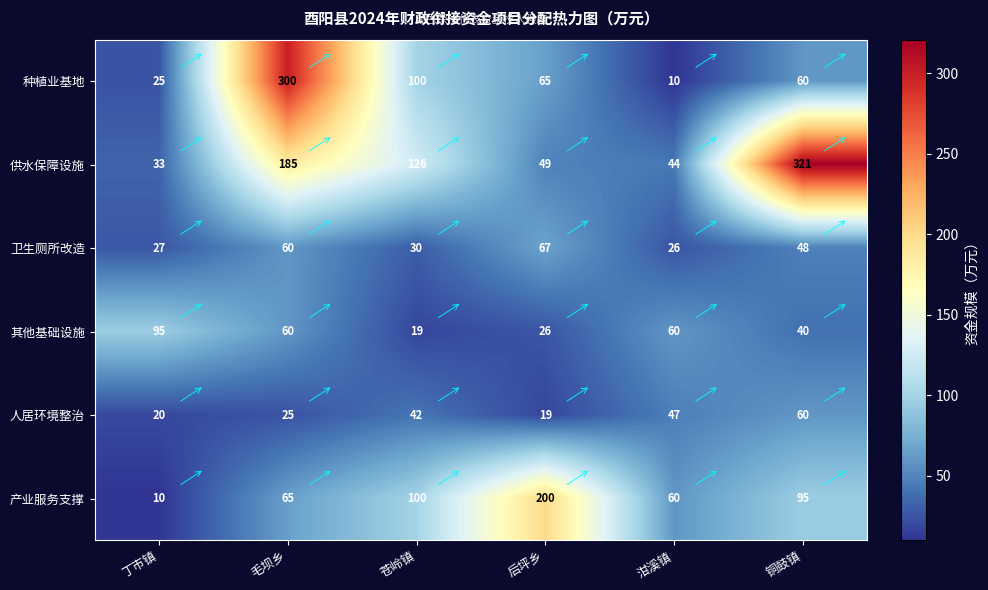

At how many categories does at least one series exceed 19?

6